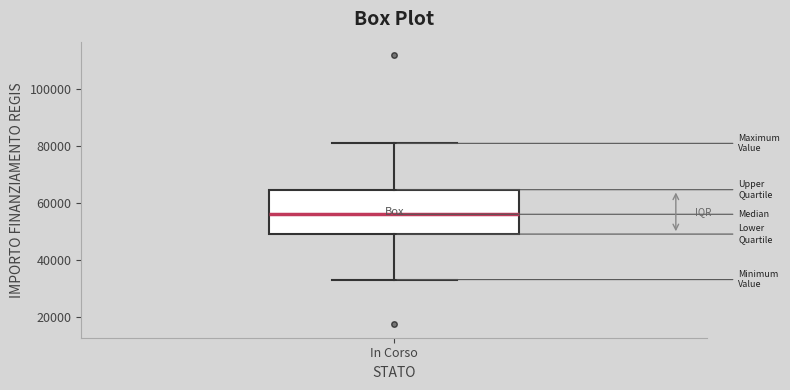

Where does the lower whisker of the box for In Corso end on the y-axis? The values are not printed on the chart, so give them approximately, as read against the axis.

32000